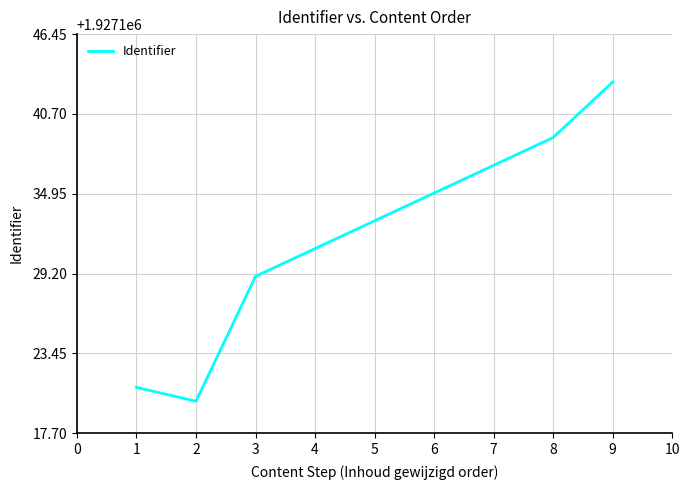

Between 3 and 1, which is larger?

3